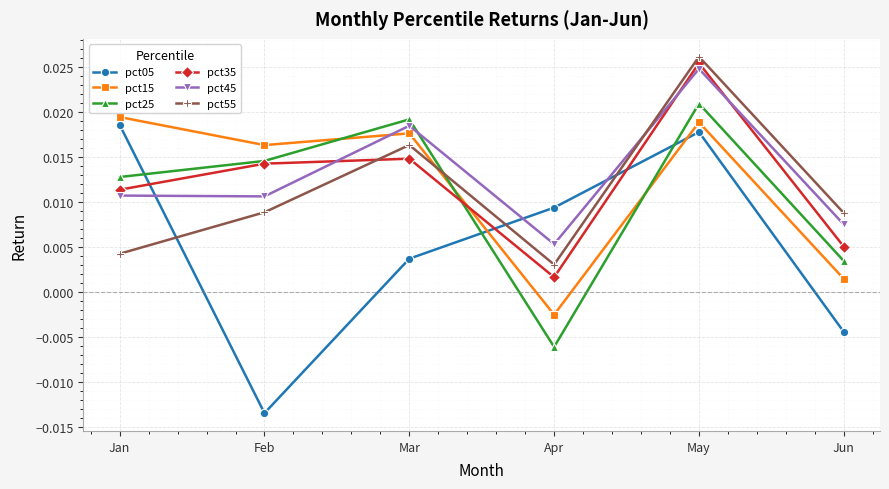

Between Feb and May, which series saw the biggest shift?

pct05